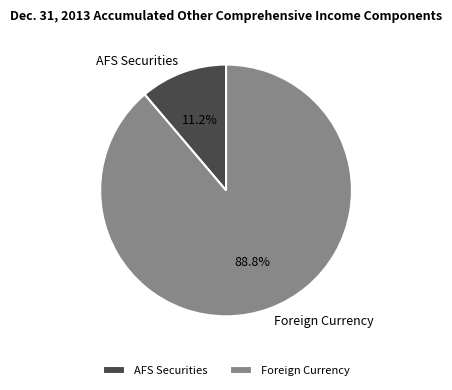

Between AFS Securities and Foreign Currency, which is larger?

Foreign Currency